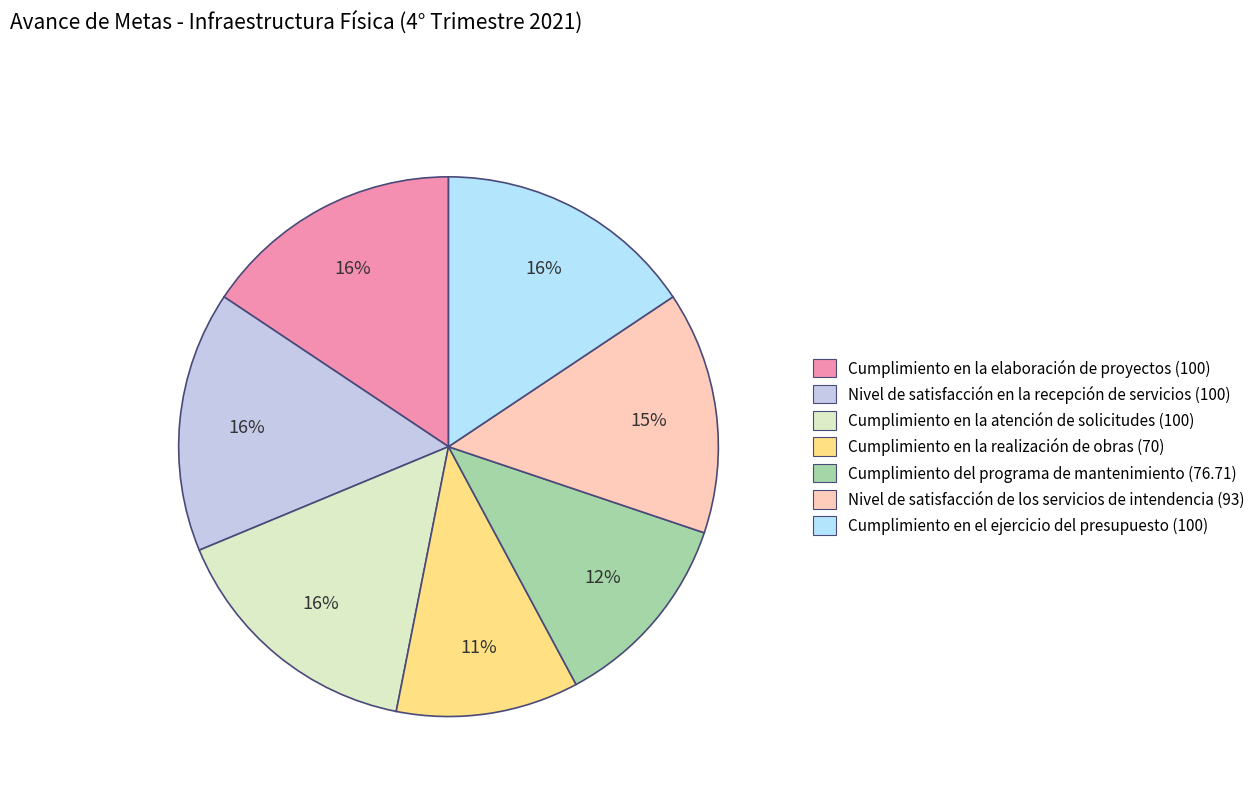

How many slices are in this pie chart?

7